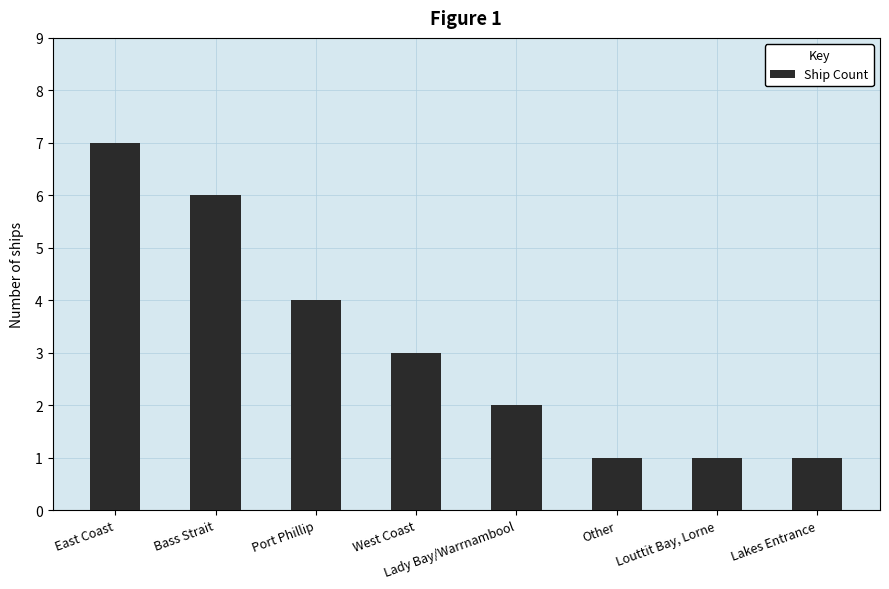

What is the change in value from Bass Strait to Lady Bay/Warrnambool?

-4